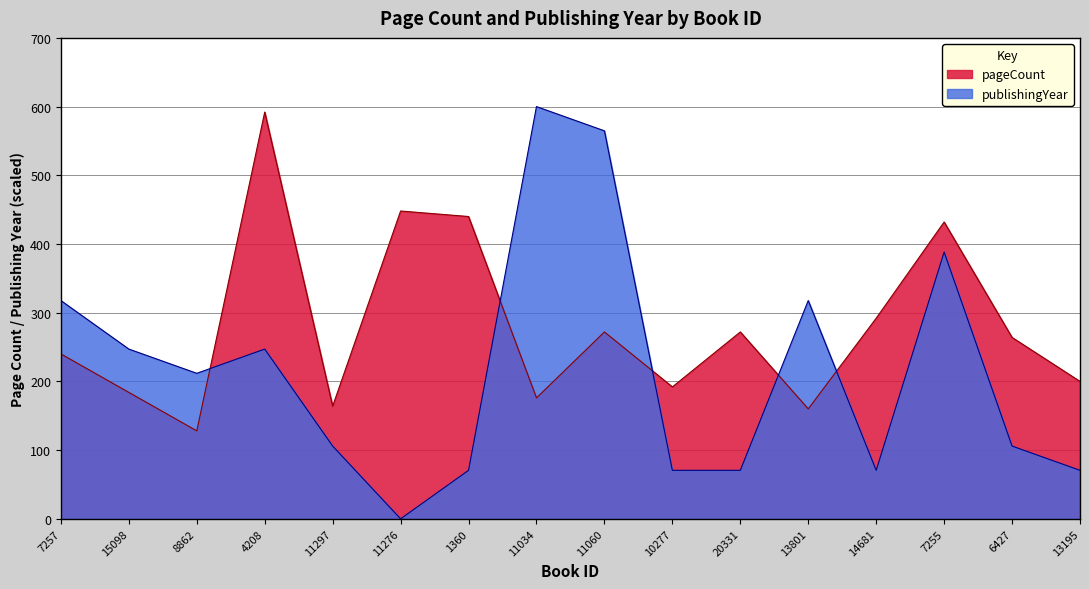

The publishingYear series shows 47.2 at 14681. True or false?

False